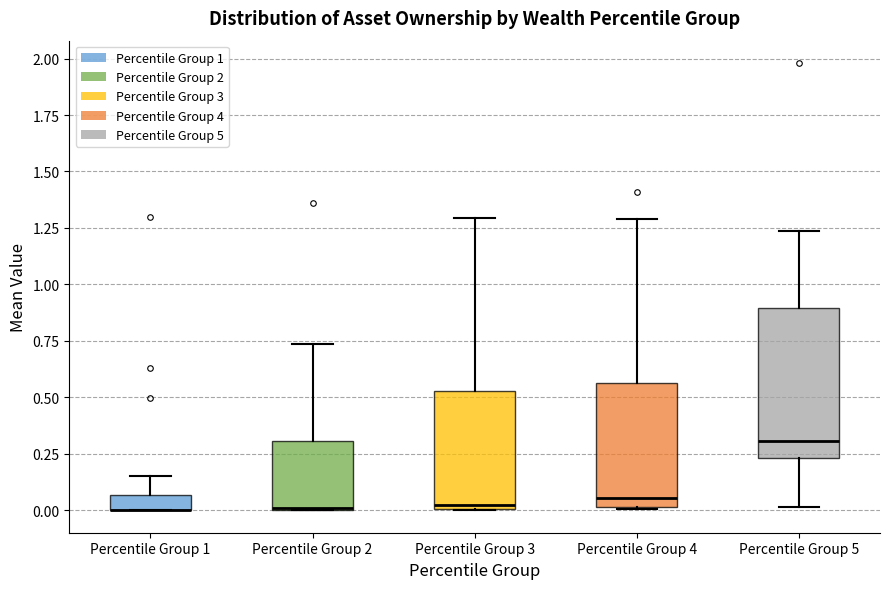

Where is the lower edge of the box for Percentile Group 2 on the y-axis? The values are not printed on the chart, so give them approximately, as read against the axis.

0.00